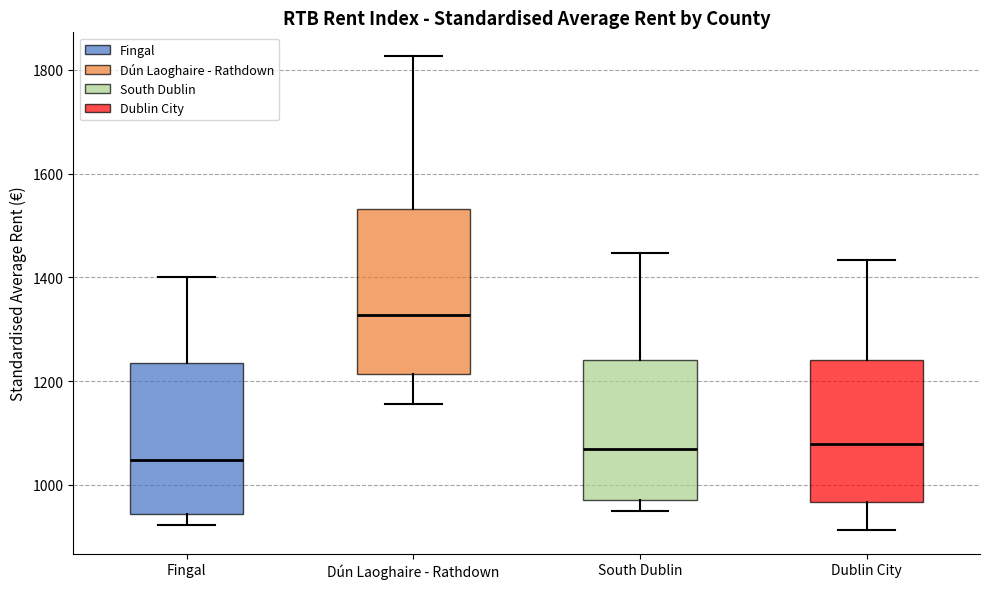

Where is the upper edge of the box for Dún Laoghaire - Rathdown on the y-axis? The values are not printed on the chart, so give them approximately, as read against the axis.

1540